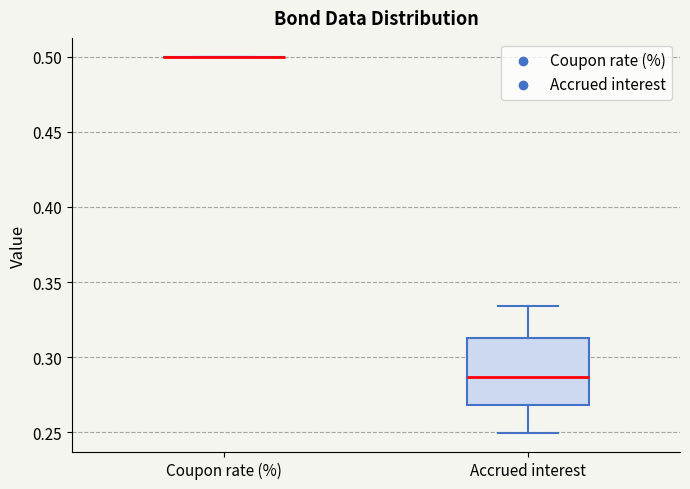

Reading left to right, read every box against the y-axis: the position of its median line, the range the box covers, and the ends of its whiskers. The values are not printed on the chart, so give them approximately, as read against the axis.

Coupon rate (%): box collapsed to a line at 0.500, whiskers 0.500 to 0.500
Accrued interest: median 0.285, box 0.270 to 0.315, whiskers 0.250 to 0.335